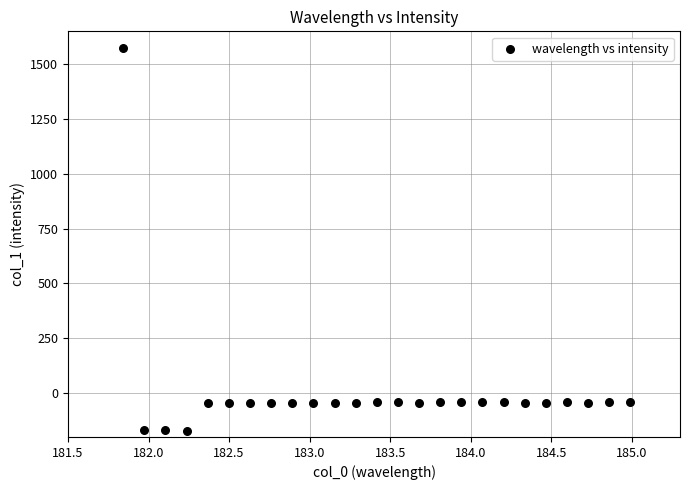

What is the range of X values (max minus min)?

3.1